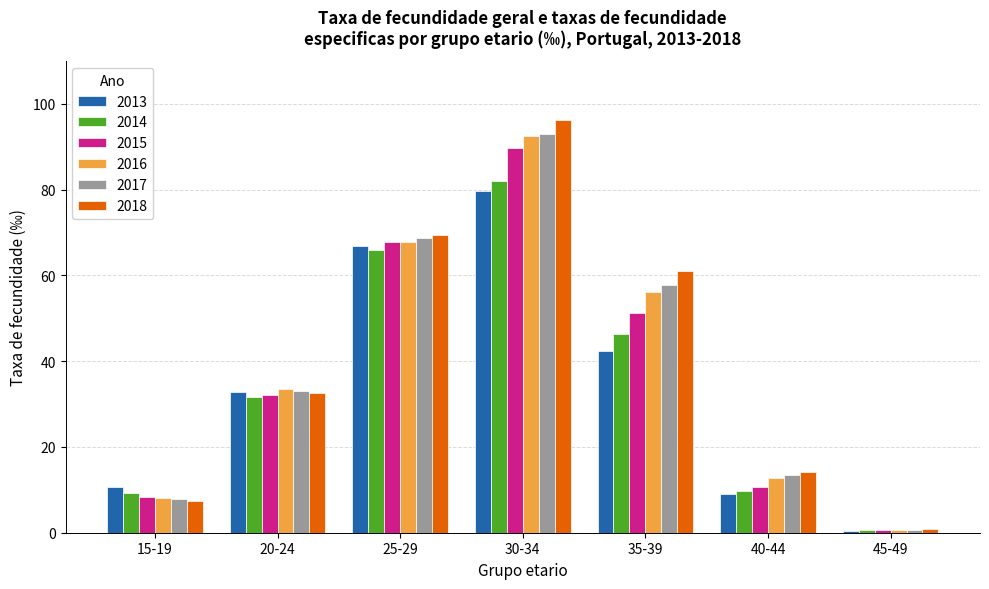

List the labels in order of 2018 value, largest first.

30-34, 25-29, 35-39, 20-24, 40-44, 15-19, 45-49